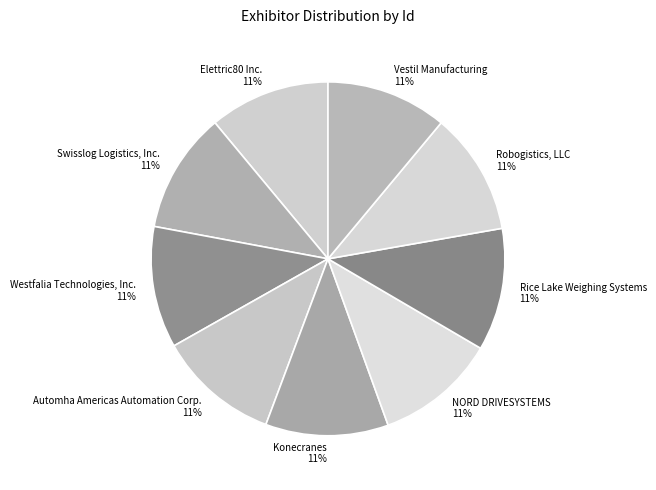

What percentage is the Elettric80 Inc. slice, to the nearest percent?

11%